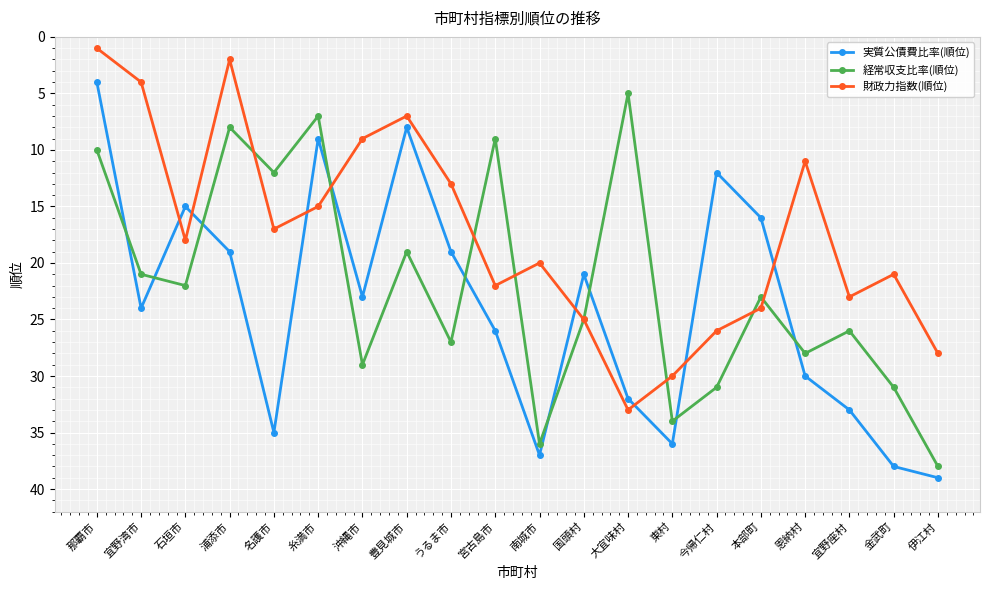

Reading left to right, what are all the values shown in this chart?

実質公債費比率(順位): 4	24	15	19	35	9	23	8	19	26	37	21	32	36	12	16	30	33	38	39
経常収支比率(順位): 10	21	22	8	12	7	29	19	27	9	36	25	5	34	31	23	28	26	31	38
財政力指数(順位): 1	4	18	2	17	15	9	7	13	22	20	25	33	30	26	24	11	23	21	28